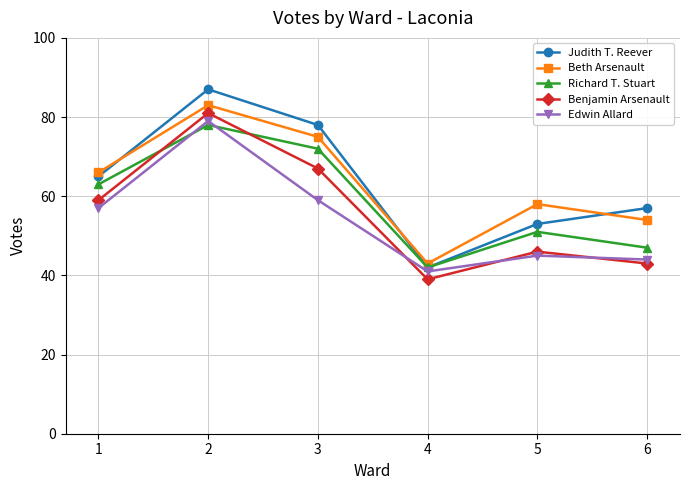

The Richard T. Stuart series shows 72 at 3. True or false?

True